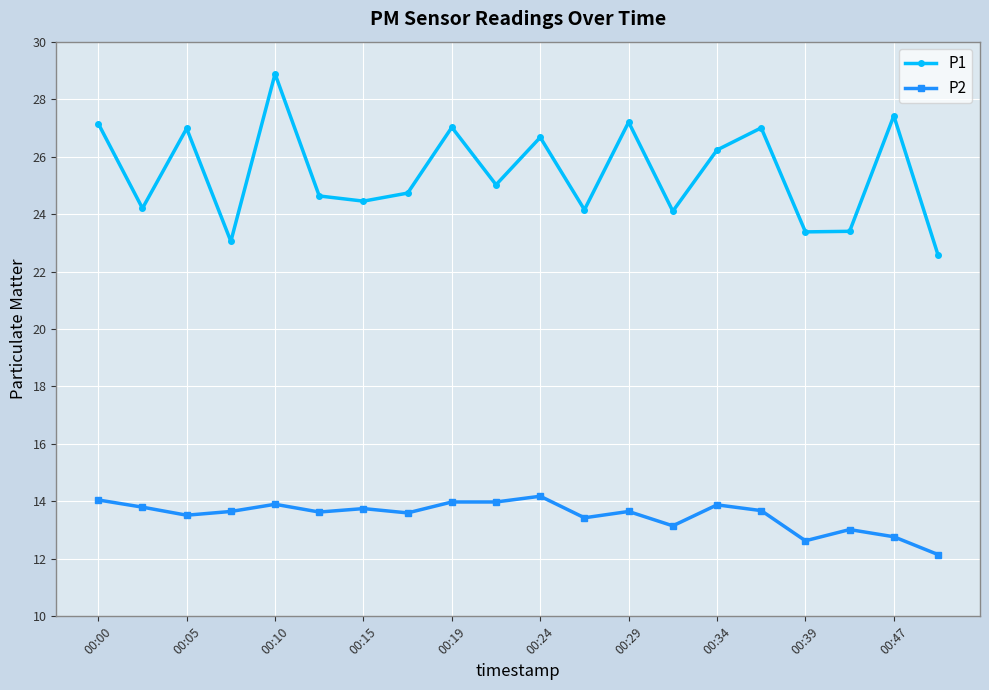

At how many categories does at least one series exceed 26?

9